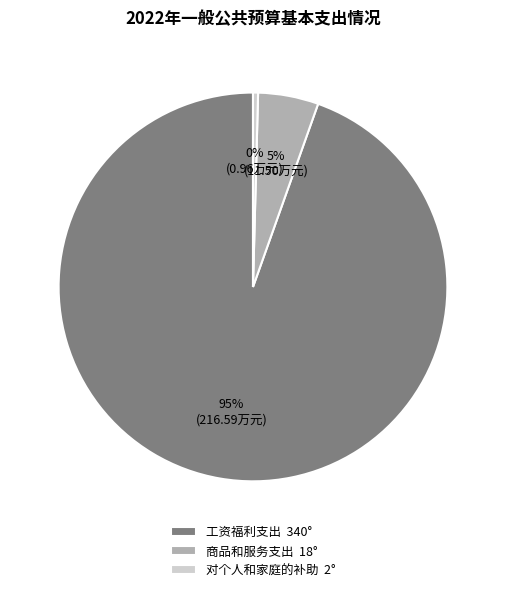

Between 工资福利支出 340° and 商品和服务支出 18°, which is larger?

工资福利支出 340°